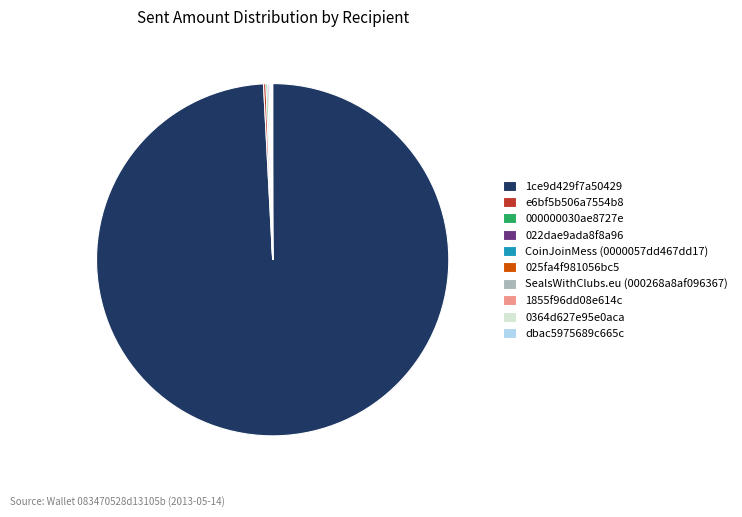

Which slice represents more than half of the pie?

1ce9d429f7a50429